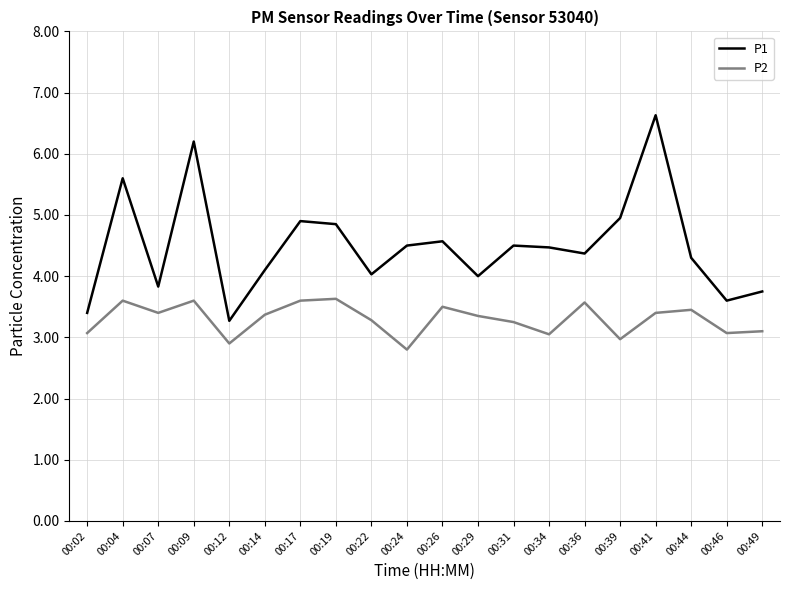

What is the spread (max minus min) of values at 00:24?

1.7